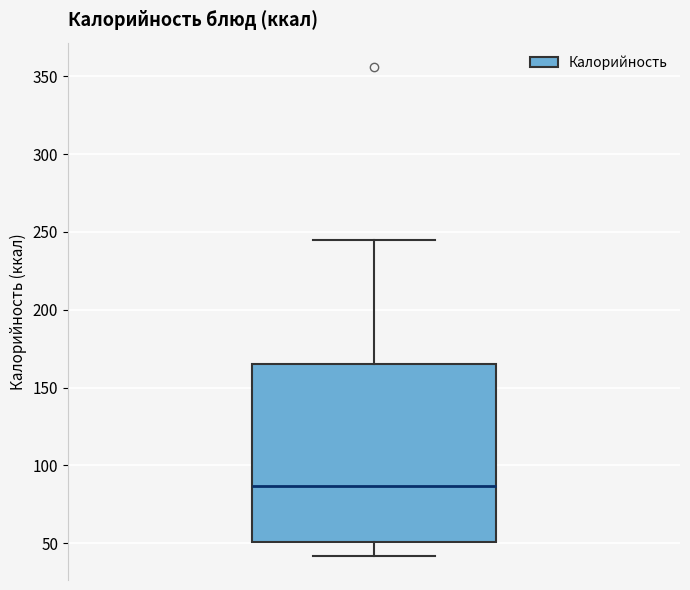

Read this box plot against the y-axis: the position of the median line, the range covered by the box, and the ends of both whiskers. The values are not printed on the chart, so give them approximately, as read against the axis.

median 85, box 50 to 165, whiskers 40 to 245